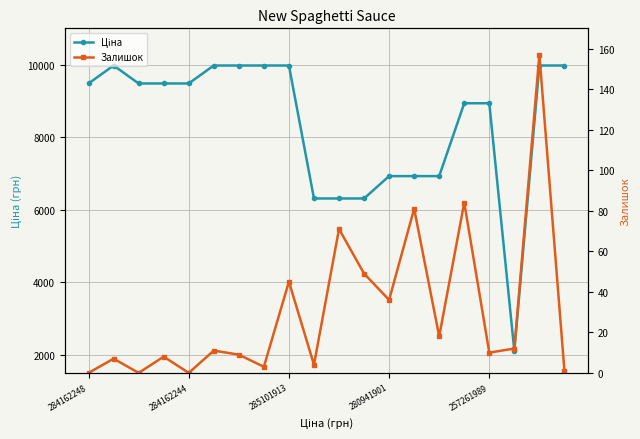

Which category has the lowest value across all series?

284162248